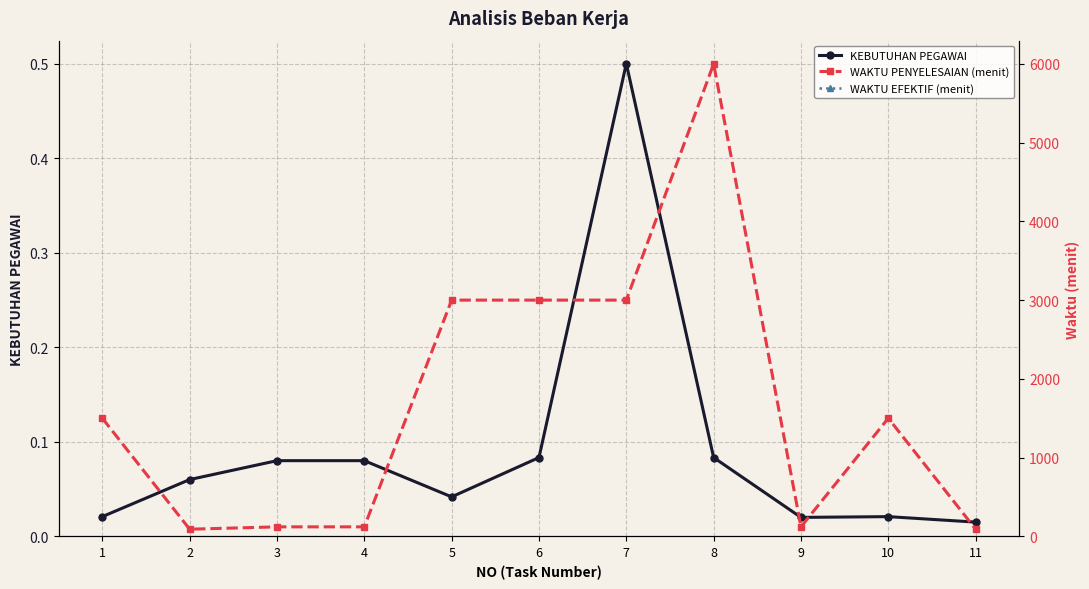

What is the value of the WAKTU PENYELESAIAN (menit) point at the 10th from the left?

1500.0